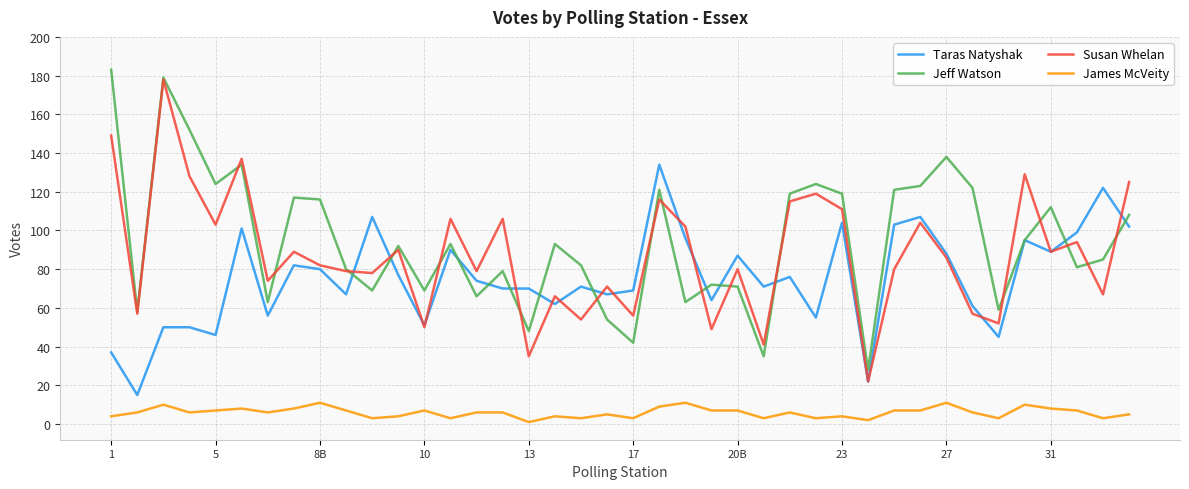

What is the greatest value displayed?

183